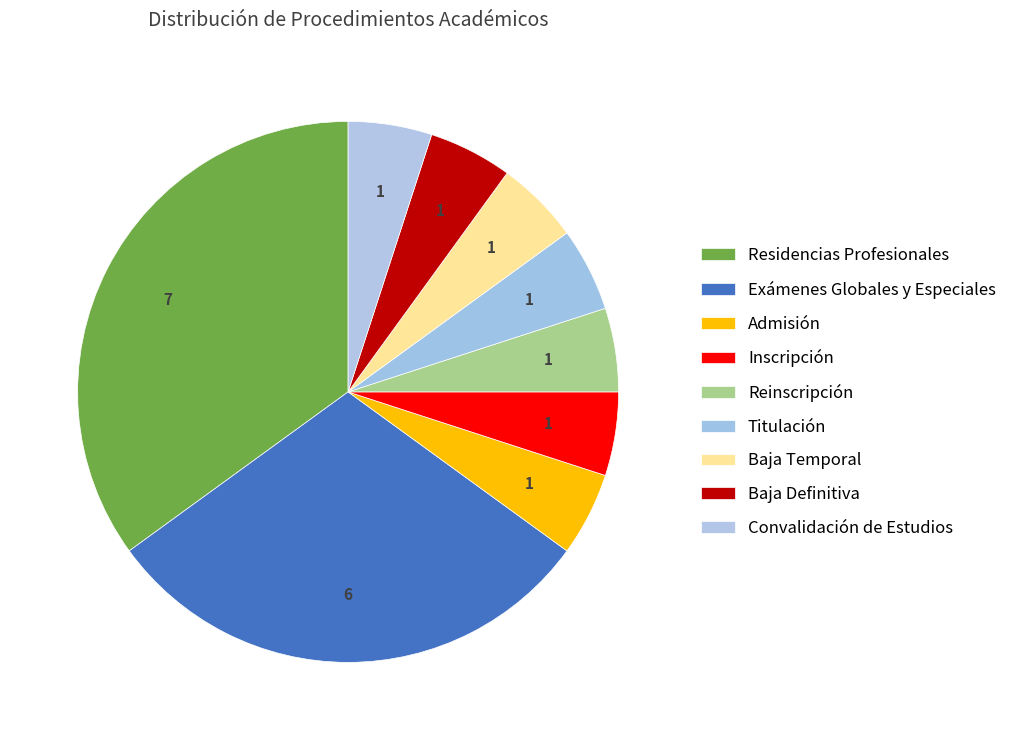

How much of the chart is everything except Exámenes Globales y Especiales?

70.0%